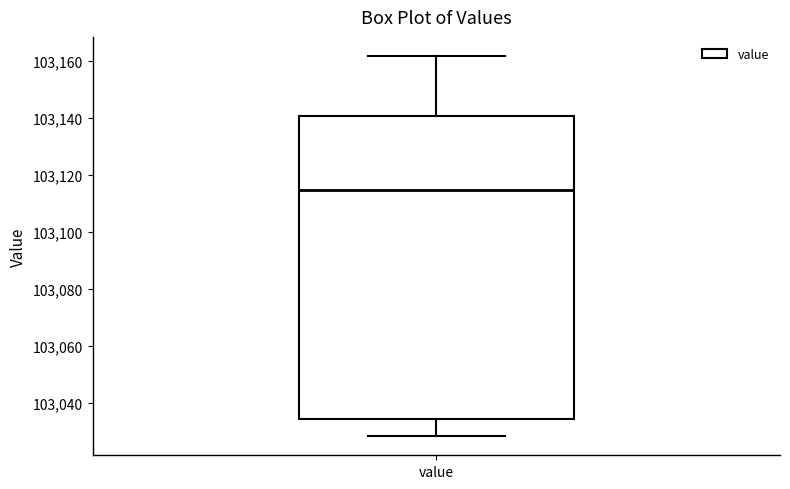

Read this box plot against the y-axis: the position of the median line, the range covered by the box, and the ends of both whiskers. The values are not printed on the chart, so give them approximately, as read against the axis.

median 103114, box 103034 to 103140, whiskers 103028 to 103162